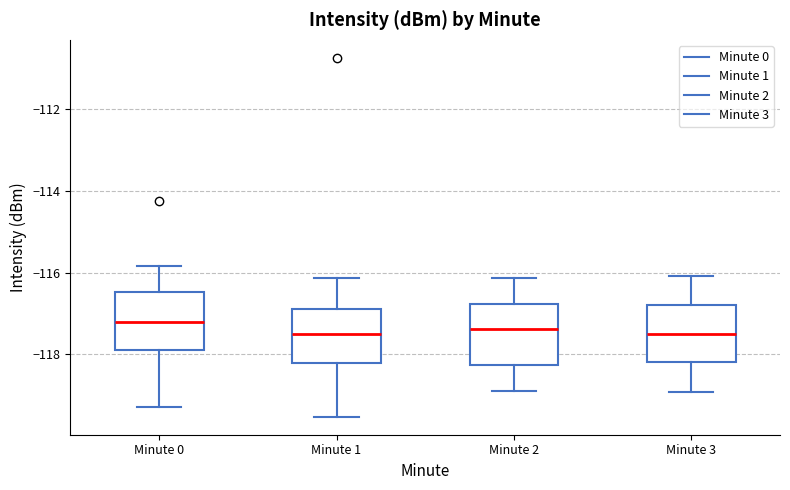

Where is the lower edge of the box for Minute 2 on the y-axis? The values are not printed on the chart, so give them approximately, as read against the axis.

-118.2